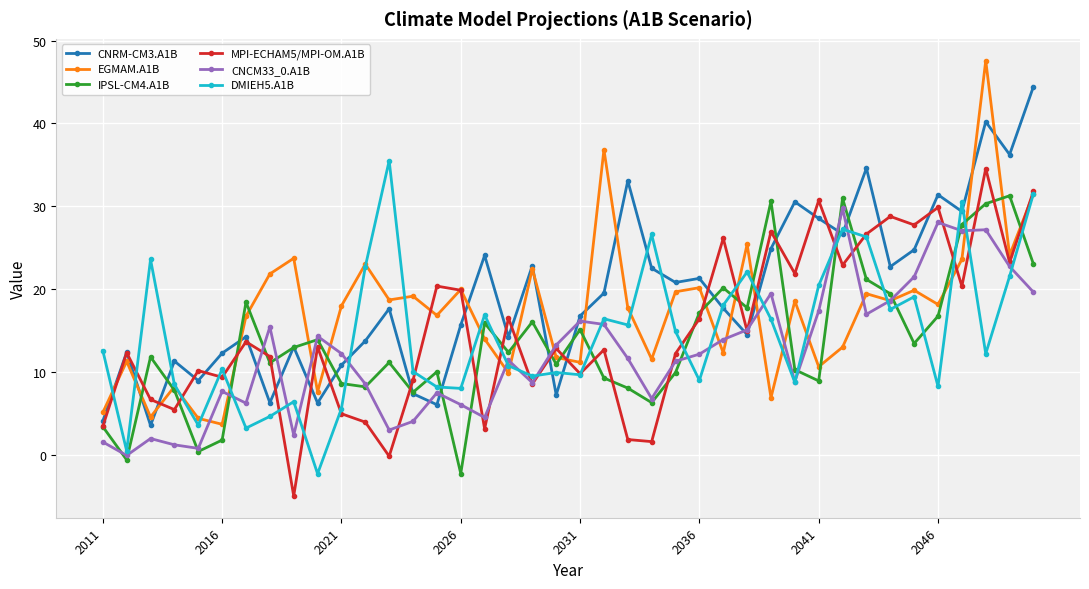

What is the minimum value for MPI-ECHAM5/MPI-OM.A1B?

-5.0